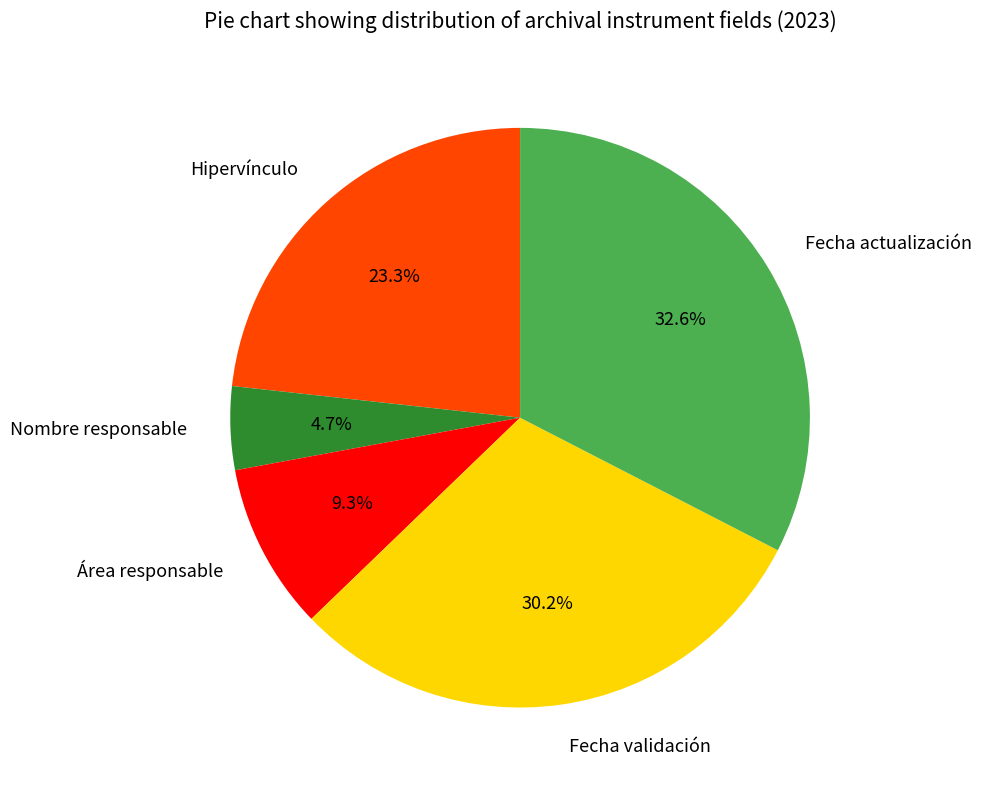

What is the ratio of the value at Nombre responsable to the value at Área responsable?

0.5